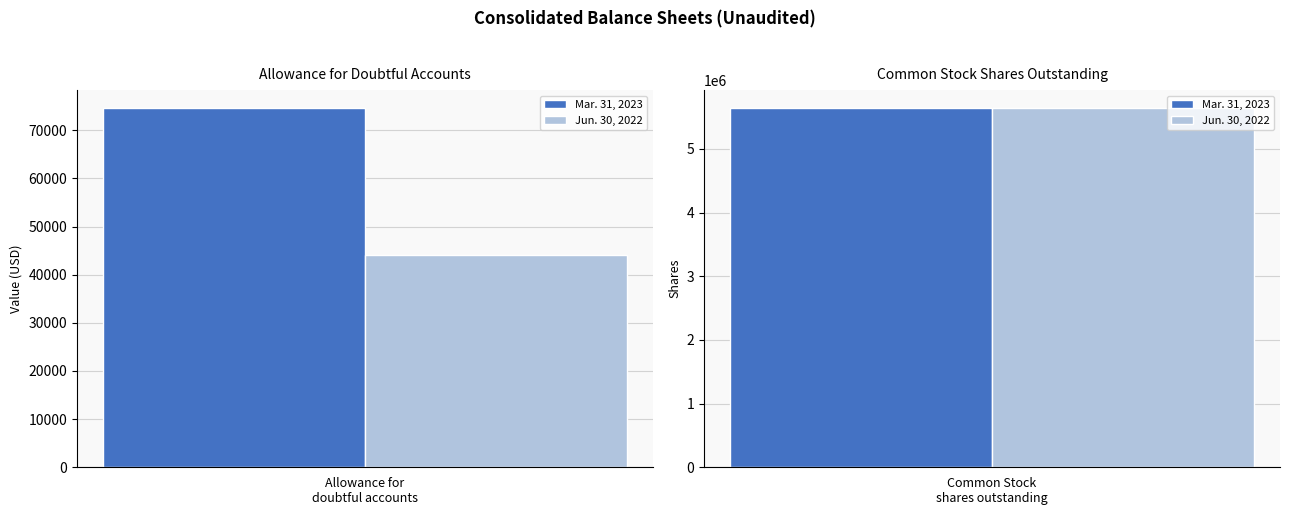

At which category is the sum across all series the highest?

Common Stock shares outstanding